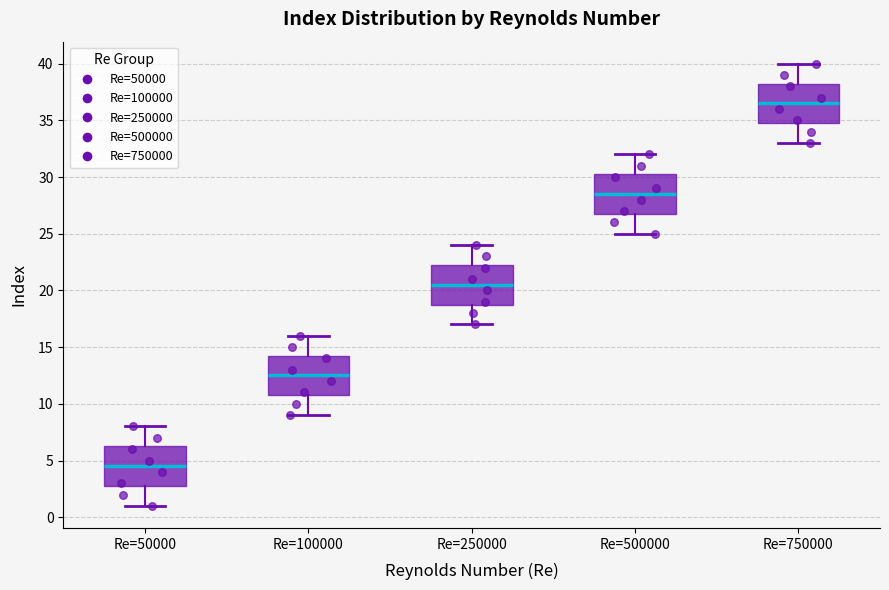

Which box's median line is the highest?

Re=750000